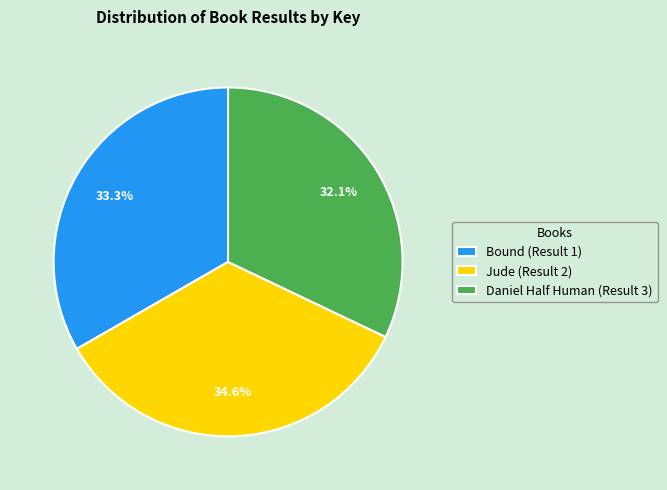

Approximately how many times larger is the value at Jude (Result 2) compared to Daniel Half Human (Result 3)?

1.1